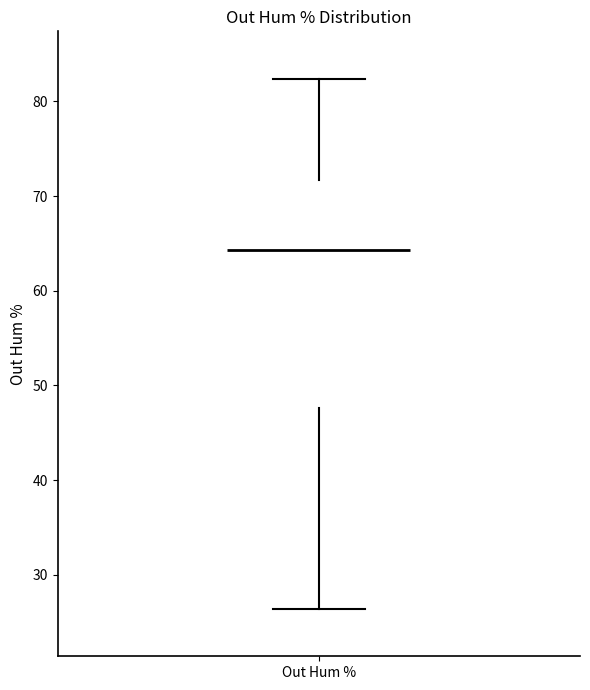

Where does the lower whisker of the box for Out Hum % end on the y-axis? The values are not printed on the chart, so give them approximately, as read against the axis.

26